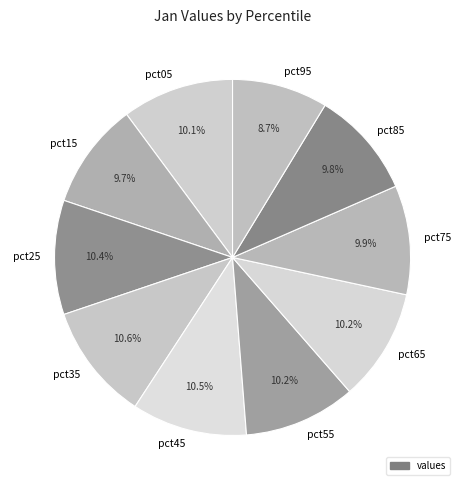

Does pct35 account for over 50% of the chart?

No